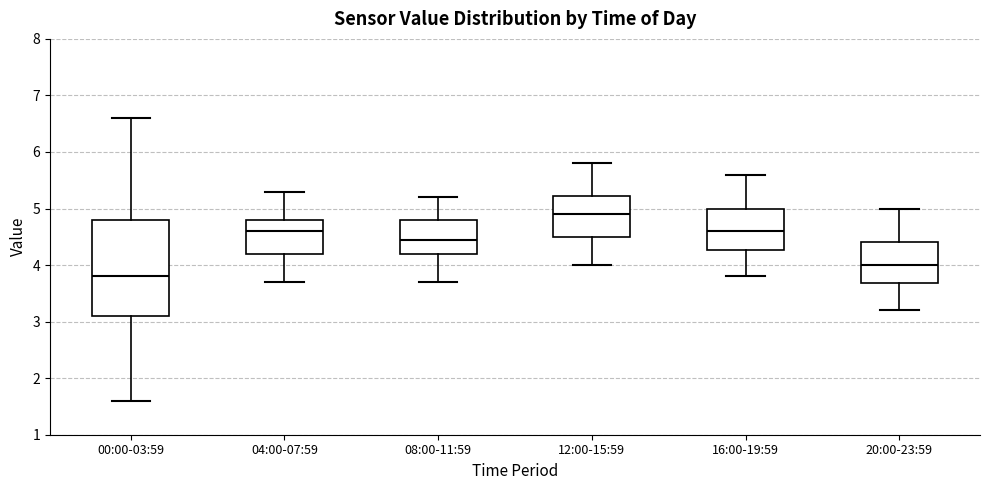

Which box's median line is the highest?

12:00-15:59